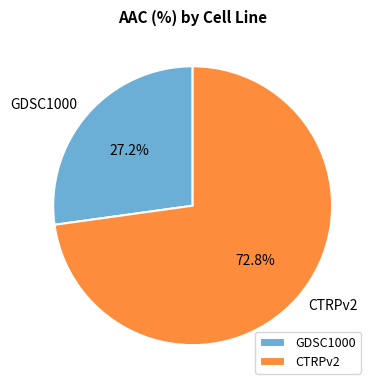

Which category has the smallest portion of the pie?

GDSC1000